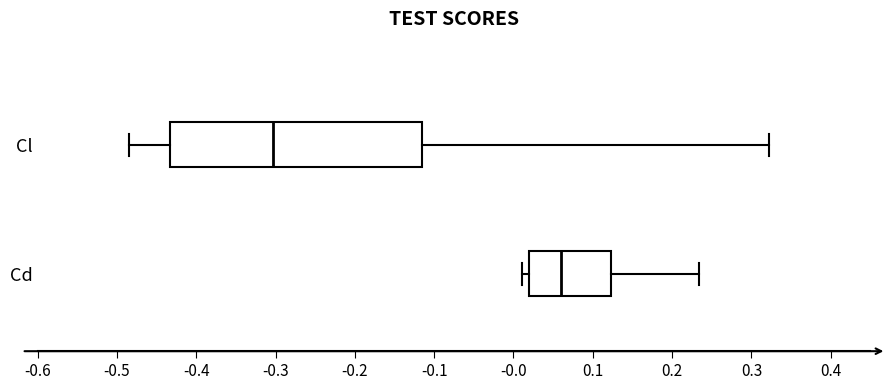

Reading bottom to top, read every box against the x-axis: the position of its median line, the range the box covers, and the ends of its whiskers. The values are not printed on the chart, so give them approximately, as read against the axis.

Cd: median 0.06, box 0.02 to 0.12, whiskers 0.01 to 0.23
Cl: median -0.30, box -0.43 to -0.11, whiskers -0.48 to 0.32